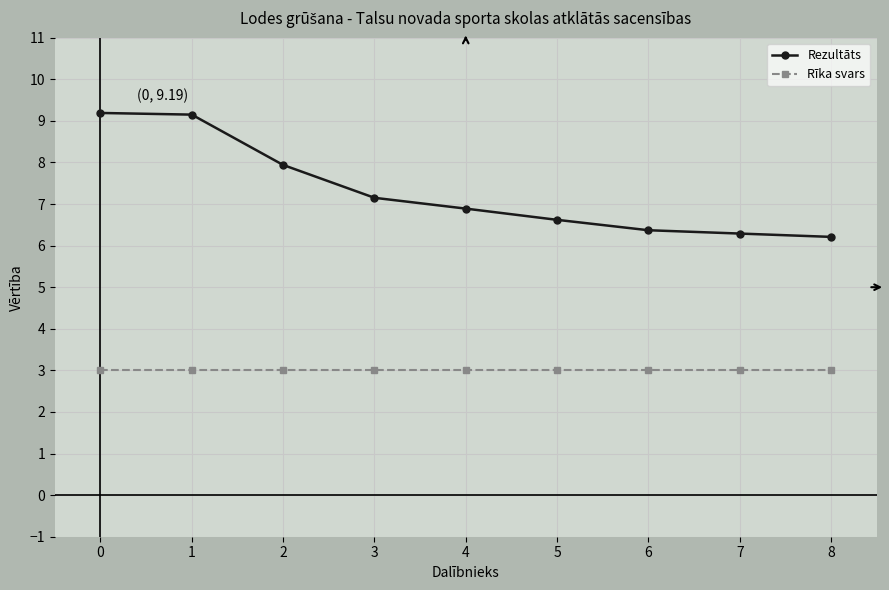

True or false: Rezultāts and Rīka svars cross at least once.

False